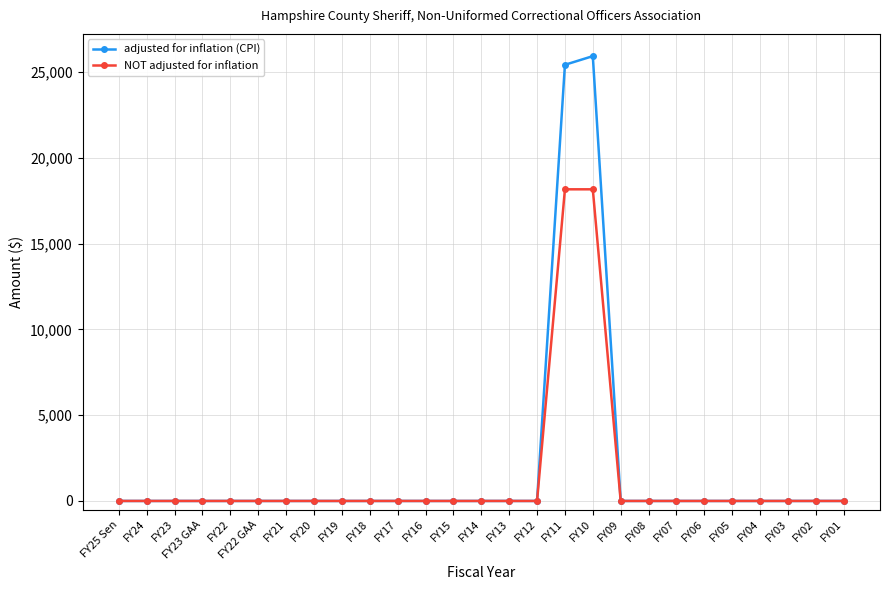

What are all the series names shown in the legend?

adjusted for inflation (CPI), NOT adjusted for inflation